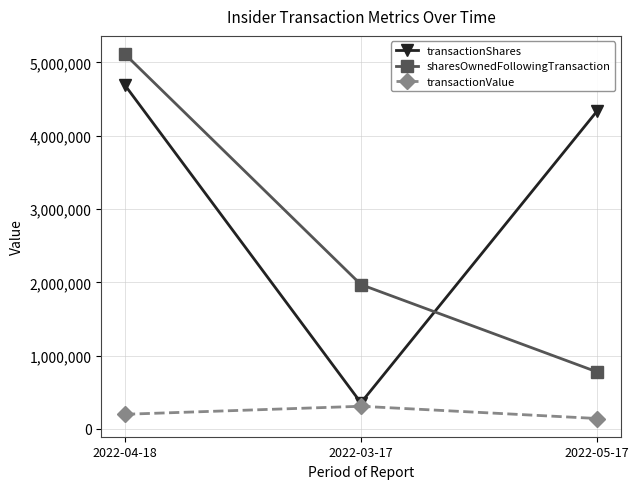

Does the chart display data point markers on the line(s)?

Yes